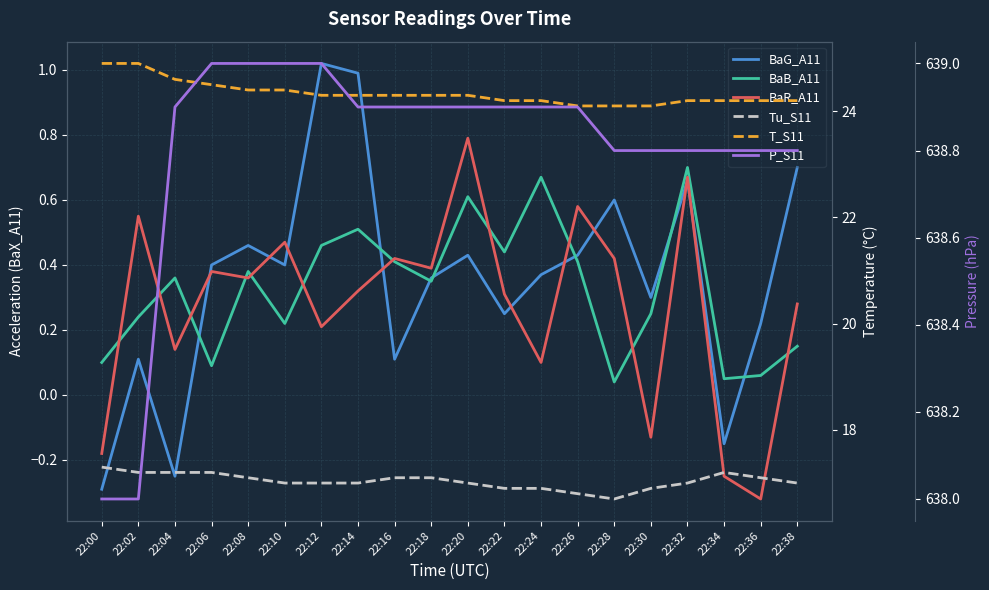

True or false: BaB_A11 has a value of 1.0 at 22:24.

False